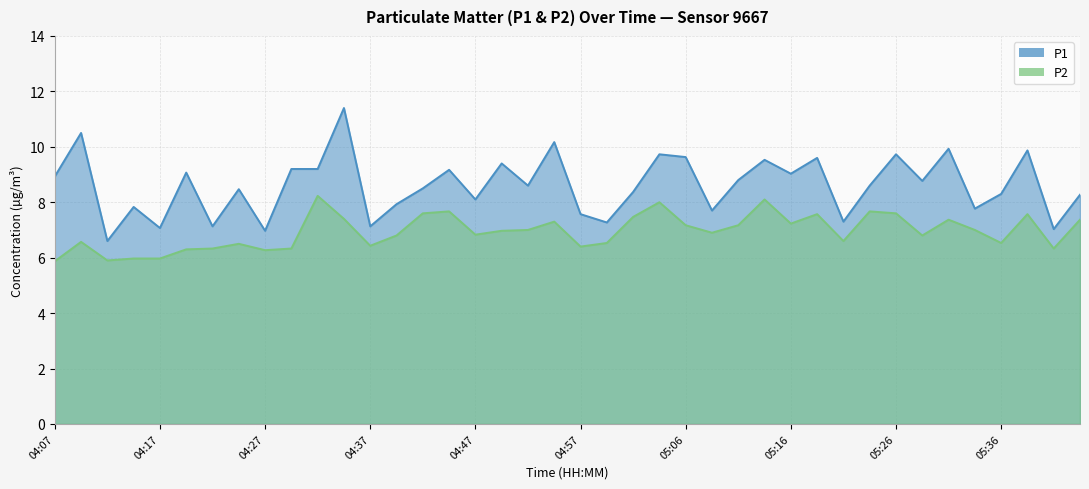

At which category is the sum across all series the highest?

04:34